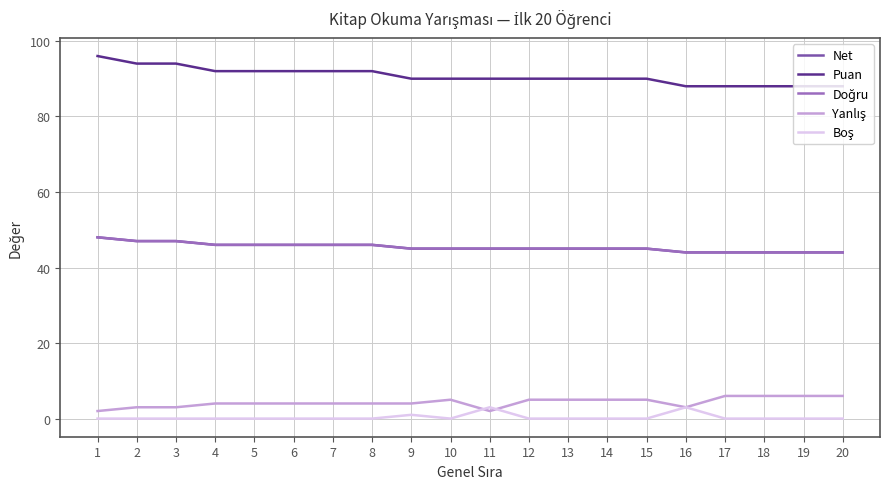

What is the difference between the second highest and minimum values in the Puan series?

6